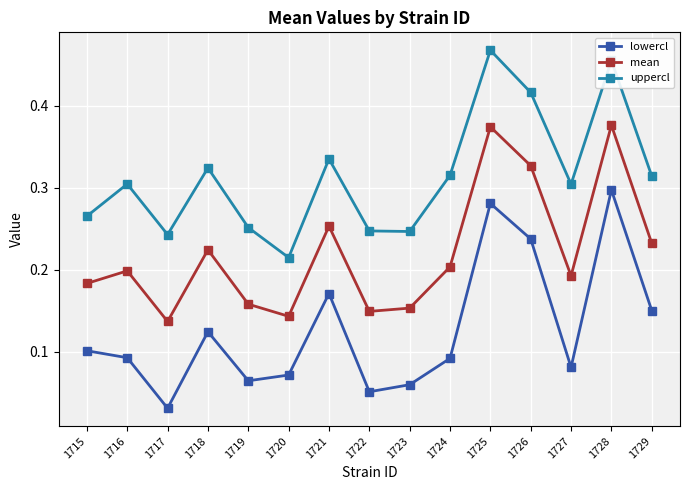

Which series has the widest spread of values?

lowercl